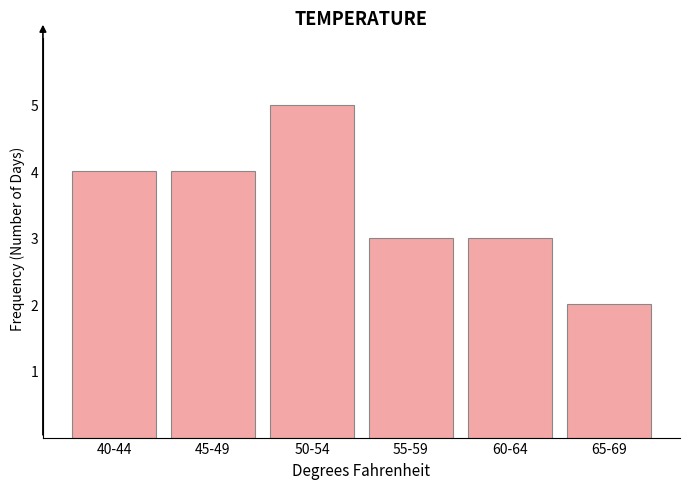

Reading left to right, extract all data points from this chart.

40-44=4	45-49=4	50-54=5	55-59=3	60-64=3	65-69=2